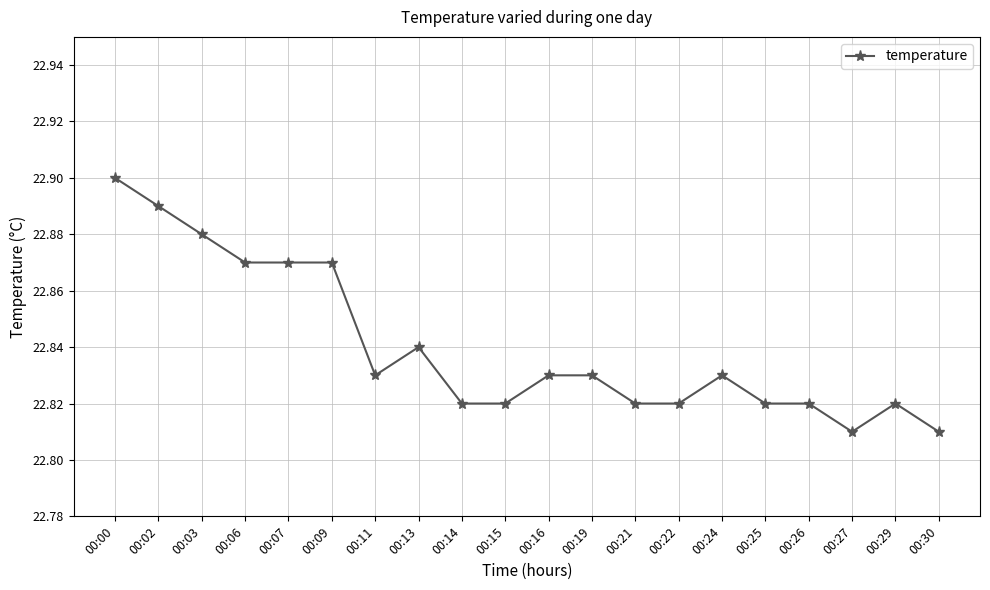

Which label corresponds to the largest value in the chart?

00:00